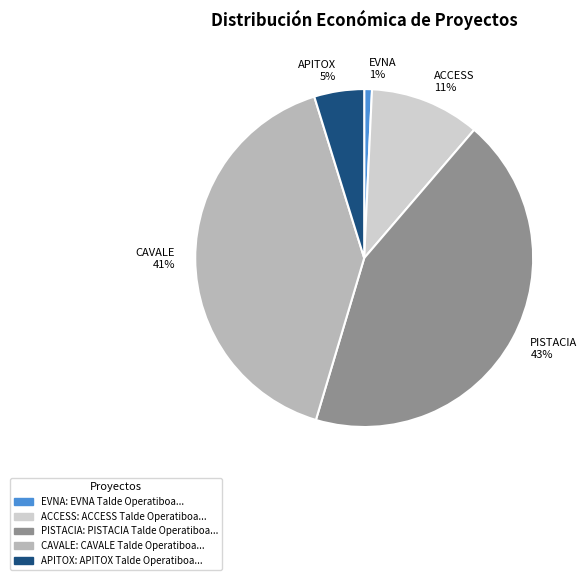

Combined, do APITOX 5% and PISTACIA 43% account for over 50%?

No